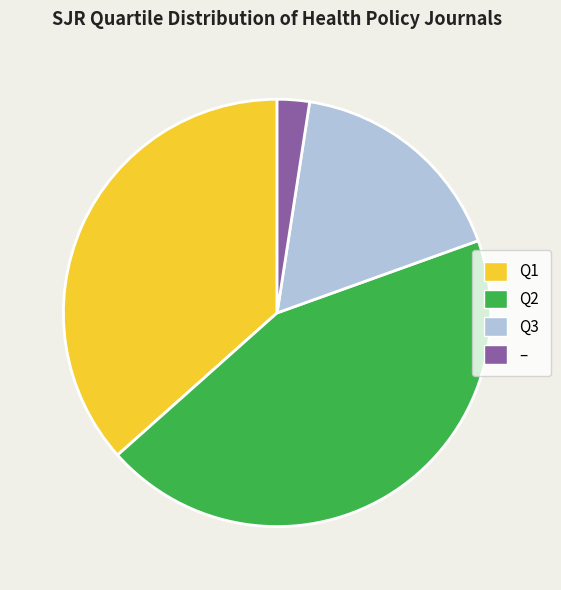

Rank the categories by value from highest to lowest.

Q2, Q1, Q3, –